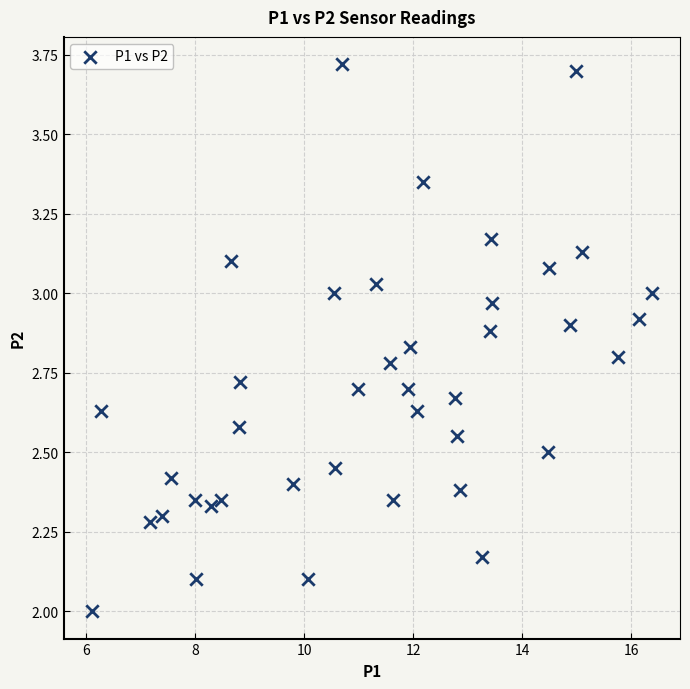

What is the range of X values (max minus min)?

10.3